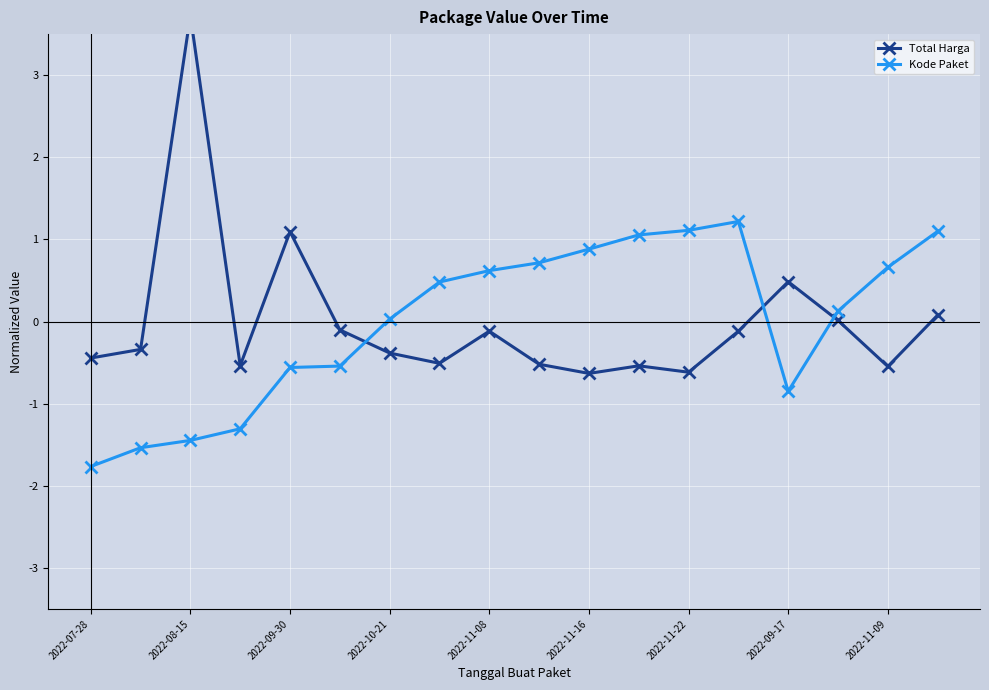

How many lines are shown in the chart?

2